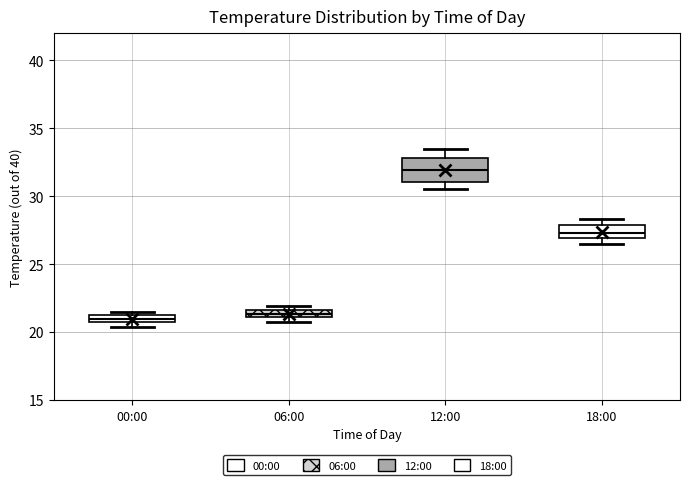

Where is the upper edge of the box for 00:00 on the y-axis? The values are not printed on the chart, so give them approximately, as read against the axis.

21.5